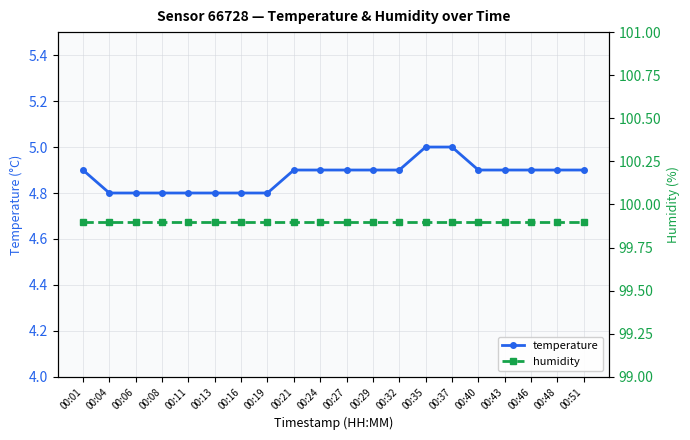

What is the value of the humidity point at the 18th from the left?

99.9